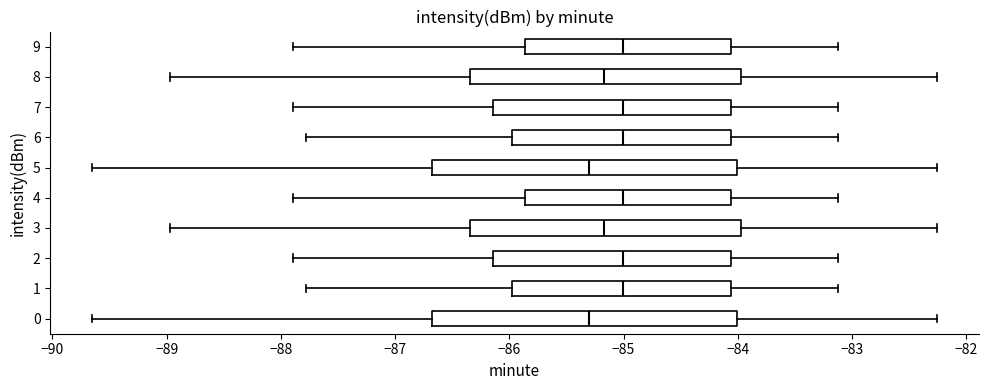

Reading bottom to top, read every box against the x-axis: the position of its median line, the range the box covers, and the ends of its whiskers. The values are not printed on the chart, so give them approximately, as read against the axis.

0: median -85.3, box -86.7 to -84.0, whiskers -89.6 to -82.3
1: median -85.0, box -86.0 to -84.1, whiskers -87.8 to -83.1
2: median -85.0, box -86.1 to -84.1, whiskers -87.9 to -83.1
3: median -85.2, box -86.3 to -84.0, whiskers -89.0 to -82.3
4: median -85.0, box -85.9 to -84.1, whiskers -87.9 to -83.1
5: median -85.3, box -86.7 to -84.0, whiskers -89.6 to -82.3
6: median -85.0, box -86.0 to -84.1, whiskers -87.8 to -83.1
7: median -85.0, box -86.1 to -84.1, whiskers -87.9 to -83.1
8: median -85.2, box -86.3 to -84.0, whiskers -89.0 to -82.3
9: median -85.0, box -85.9 to -84.1, whiskers -87.9 to -83.1